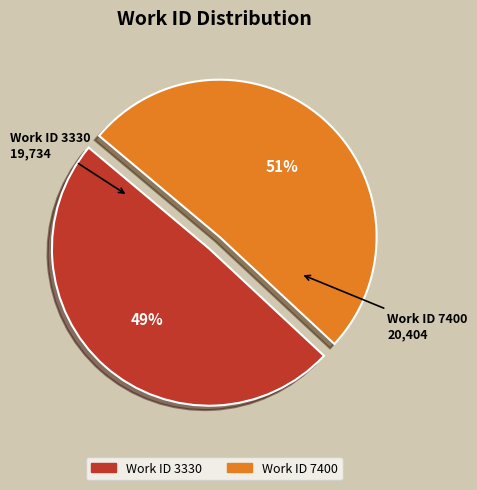

To the nearest percent, what is the average slice percentage?

50%